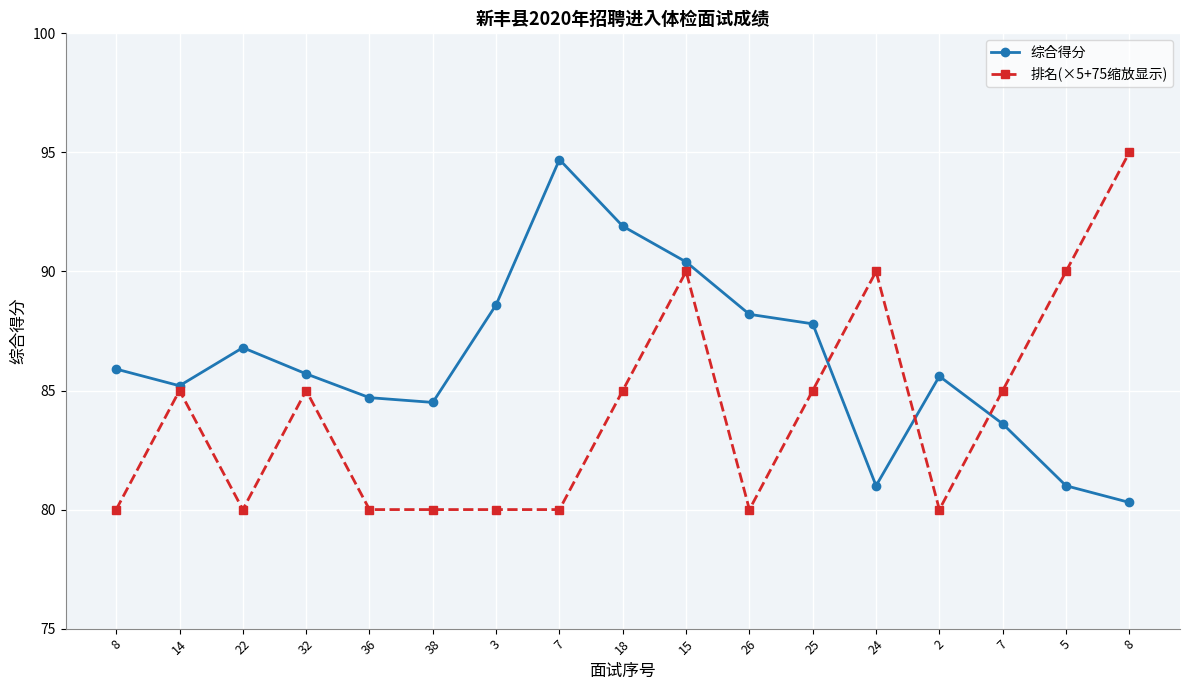

What is the difference between the 排名(×5+75缩放显示) values at 5 and 32?

5.0